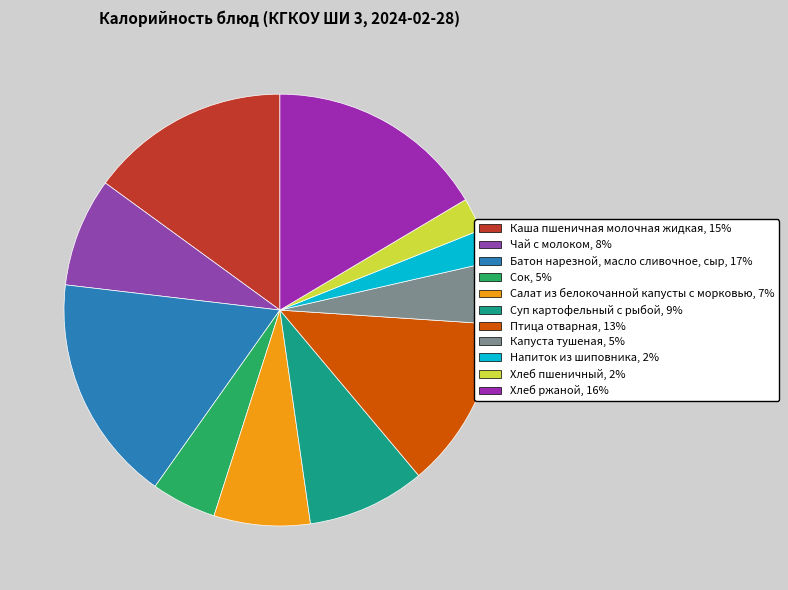

To the nearest percent, what portion does Птица отварная represent?

13%